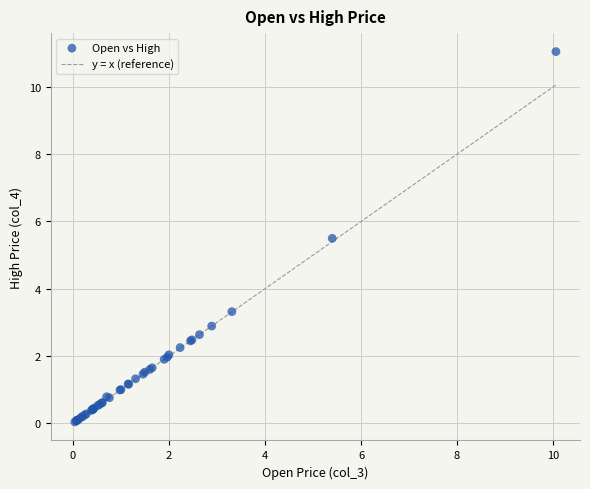

What Y value in the scatter plot is closest to 5?

5.5